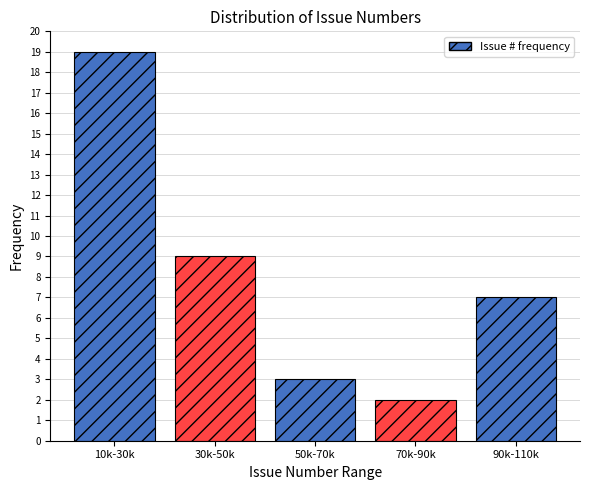

Reading left to right, transcribe all the data shown in this chart.

19	9	3	2	7